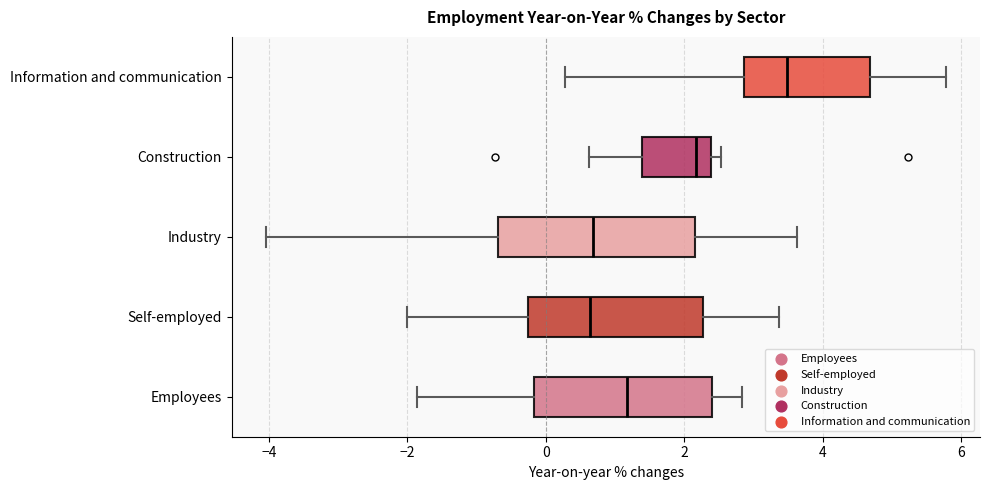

Where does the right whisker of the box for Information and communication end on the x-axis? The values are not printed on the chart, so give them approximately, as read against the axis.

5.8